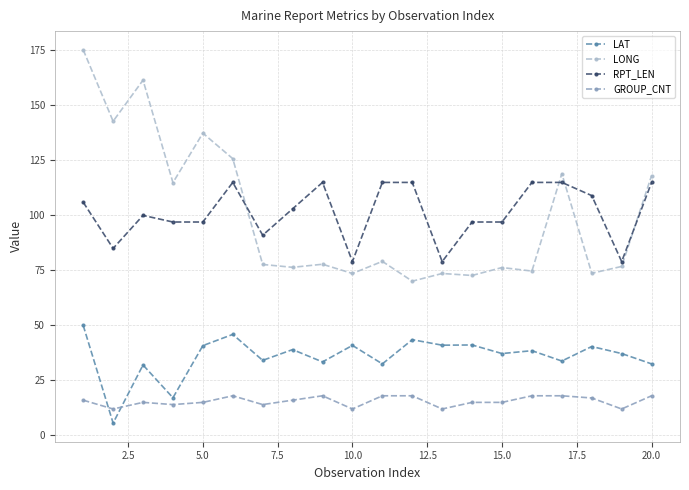

What are all the series names shown in the legend?

LAT, LONG, RPT_LEN, GROUP_CNT